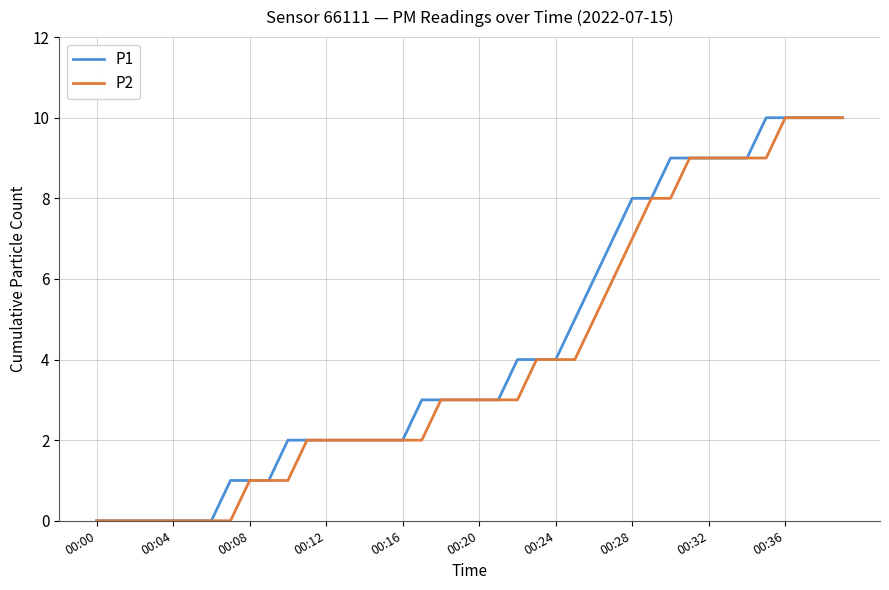

True or false: P2 has more than 0 interior local peaks.

False